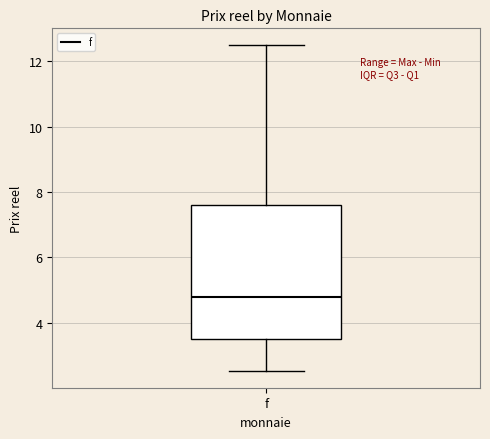

Where is the lower edge of the box for f on the y-axis? The values are not printed on the chart, so give them approximately, as read against the axis.

3.4